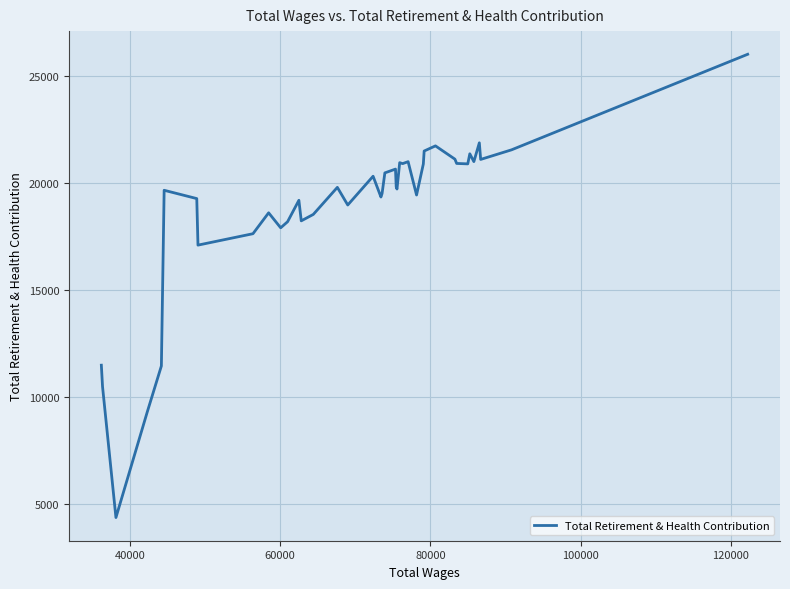

What is the difference between the maximum and minimum values?

21651